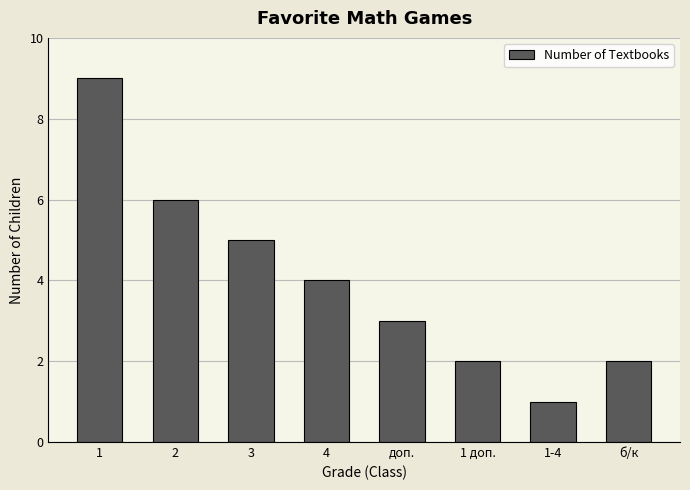

How many values are below 4?

4